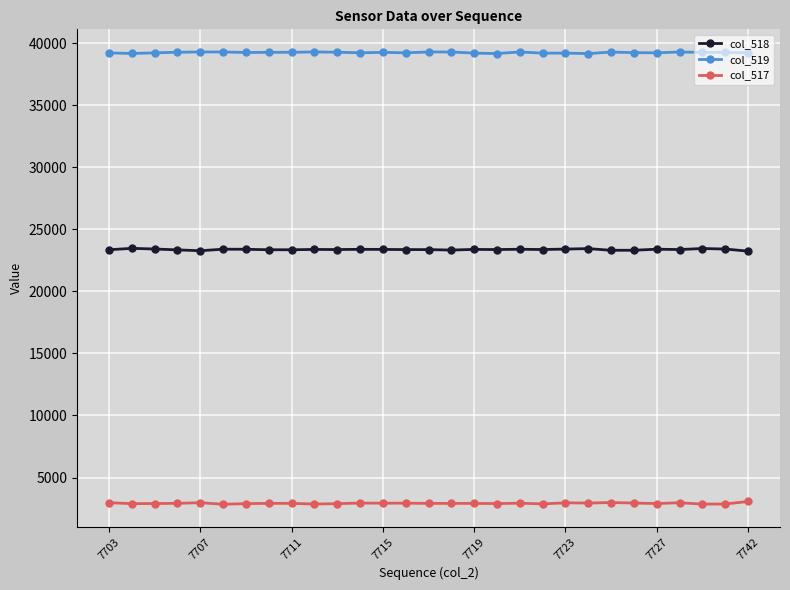

At how many categories does at least one series exceed 28327?

29